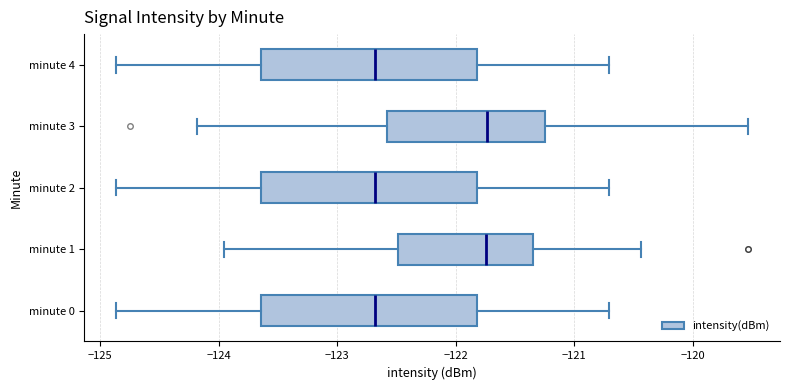

Reading bottom to top, transcribe this box plot: for each box, give where its median line is, the range the box spans, and where its two whiskers end, as read against the x-axis. The values are not printed on the chart, so give them approximately, as read against the axis.

minute 0: median -122.7, box -123.6 to -121.8, whiskers -124.9 to -120.7
minute 1: median -121.7, box -122.5 to -121.4, whiskers -124.0 to -120.4
minute 2: median -122.7, box -123.6 to -121.8, whiskers -124.9 to -120.7
minute 3: median -121.7, box -122.6 to -121.2, whiskers -124.2 to -119.5
minute 4: median -122.7, box -123.6 to -121.8, whiskers -124.9 to -120.7